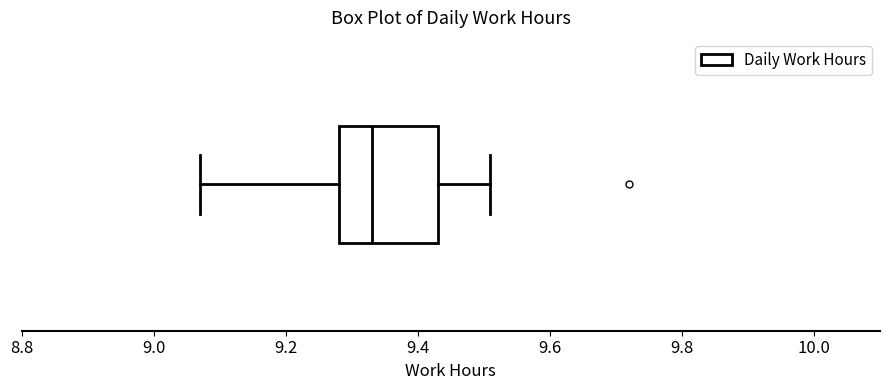

Where is the left edge of the box on the x-axis? The values are not printed on the chart, so give them approximately, as read against the axis.

9.28